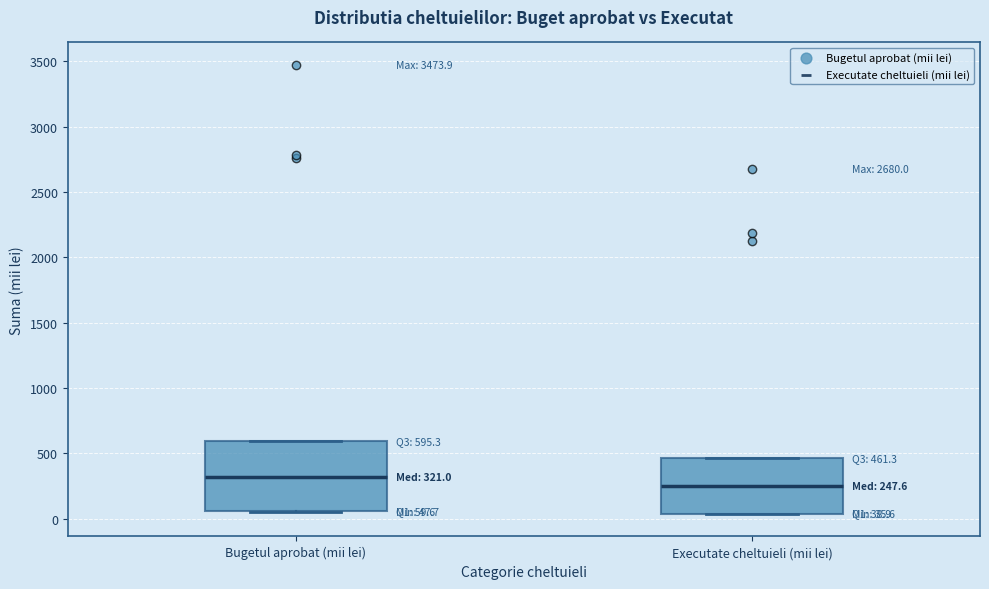

Which box's median line is the highest?

Bugetul aprobat (mii lei)